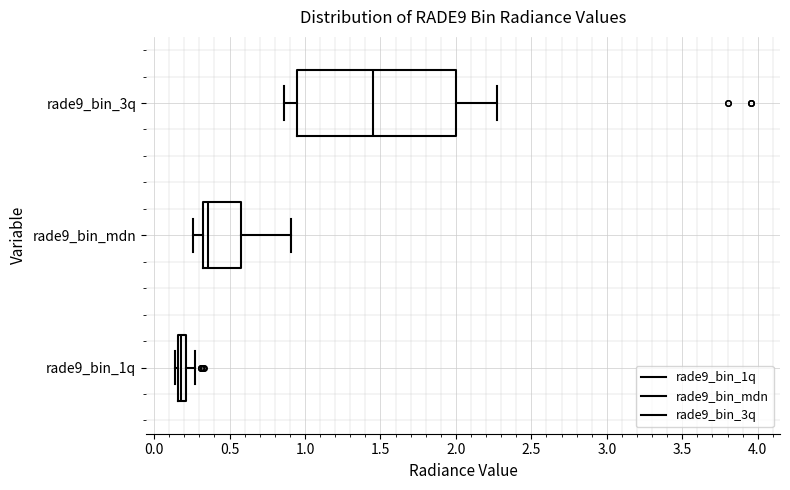

Where does the right whisker of the box for rade9_bin_1q end on the x-axis? The values are not printed on the chart, so give them approximately, as read against the axis.

0.25